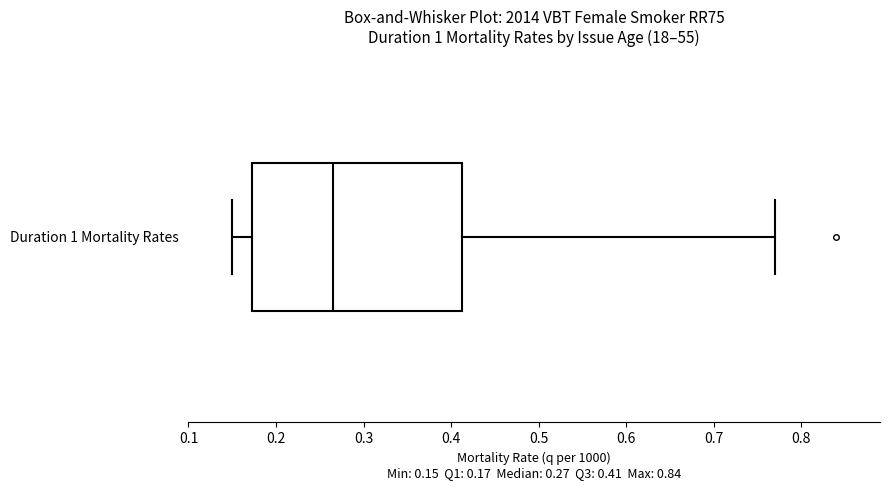

Read this box plot against the x-axis: the position of the median line, the range covered by the box, and the ends of both whiskers. The values are not printed on the chart, so give them approximately, as read against the axis.

median 0.27, box 0.17 to 0.41, whiskers 0.15 to 0.77